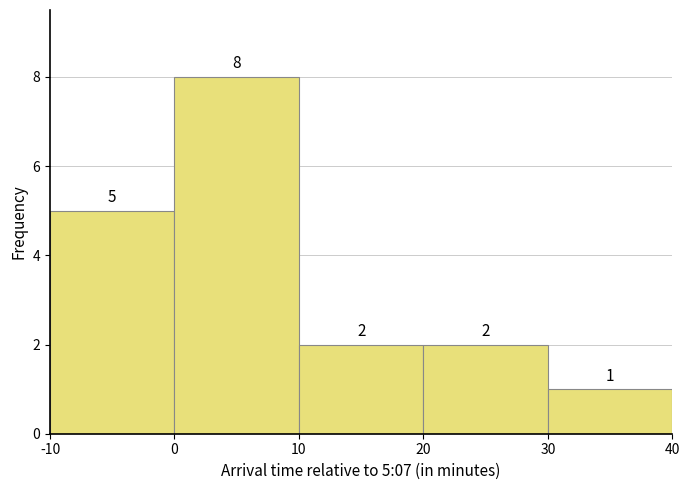

Over which range of the x-axis is the bar tallest?

0 to 10